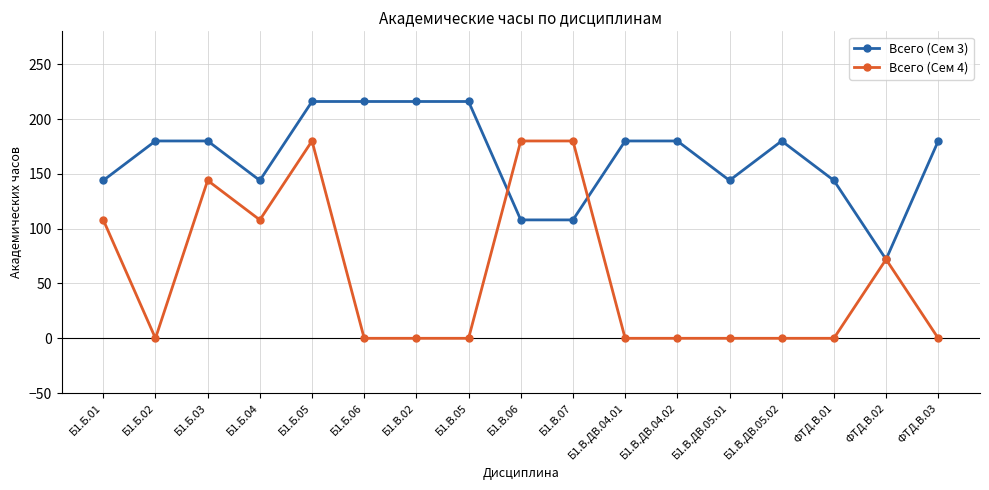

Rank the series by their average value, from lowest to highest.

Всего (Сем 4), Всего (Сем 3)